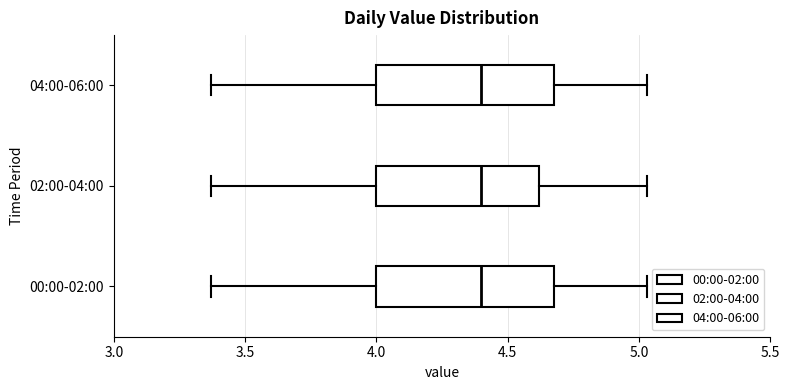

Where does the right whisker of the box for 02:00-04:00 end on the x-axis? The values are not printed on the chart, so give them approximately, as read against the axis.

5.05